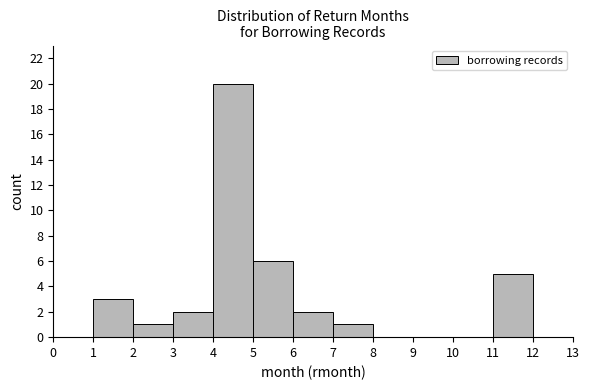

What is the height of the bar covering 6 to 7 on the x-axis? The values are not printed on the chart, so give them approximately, as read against the axis.

2